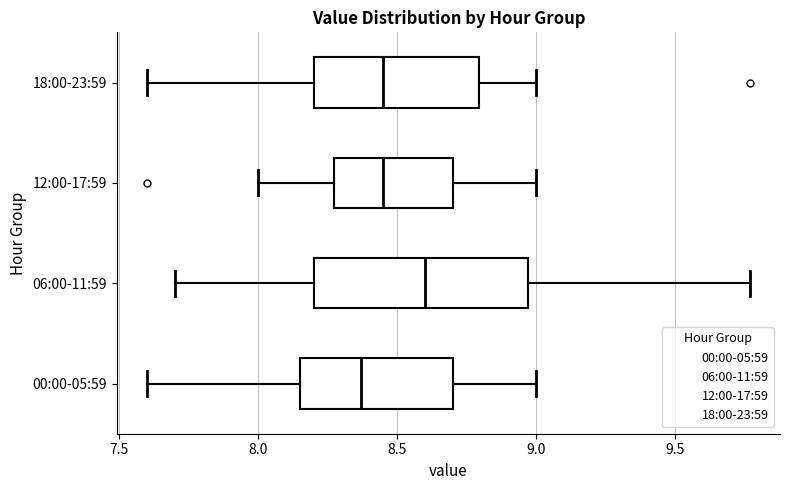

Which box has the furthest to the right median line?

06:00-11:59